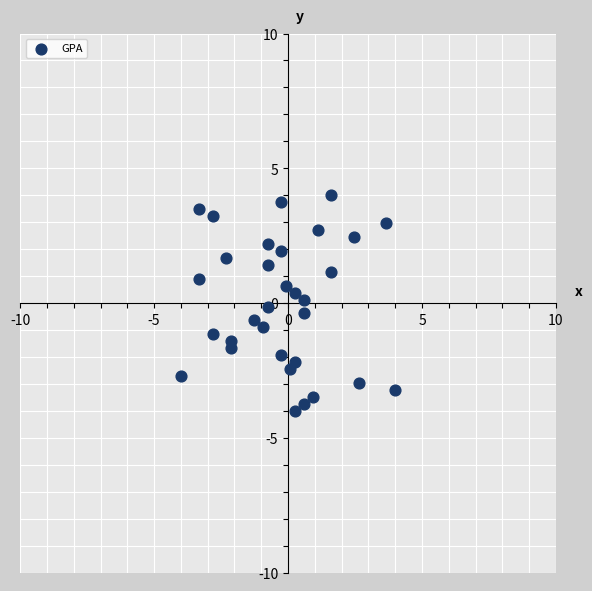

What is the range of X values (max minus min)?

8.0